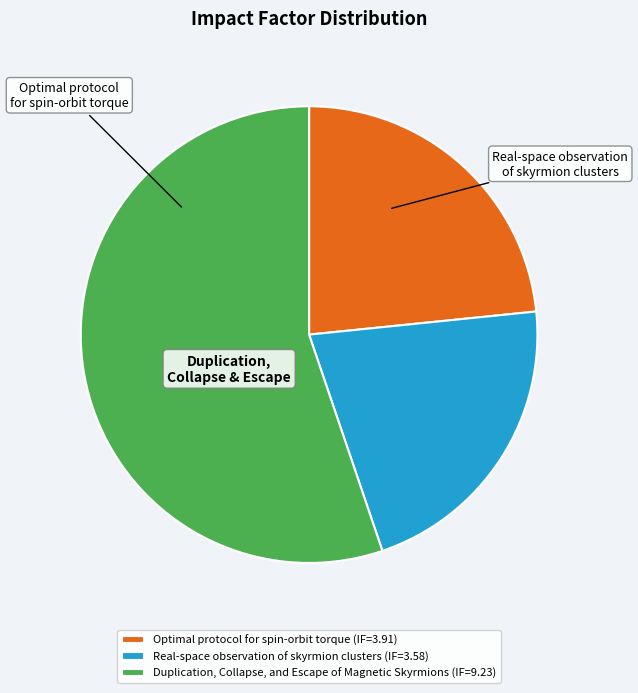

The Optimal protocol for spin-orbit torque (IF=3.91) slice represents 11% of the pie. True or false?

False